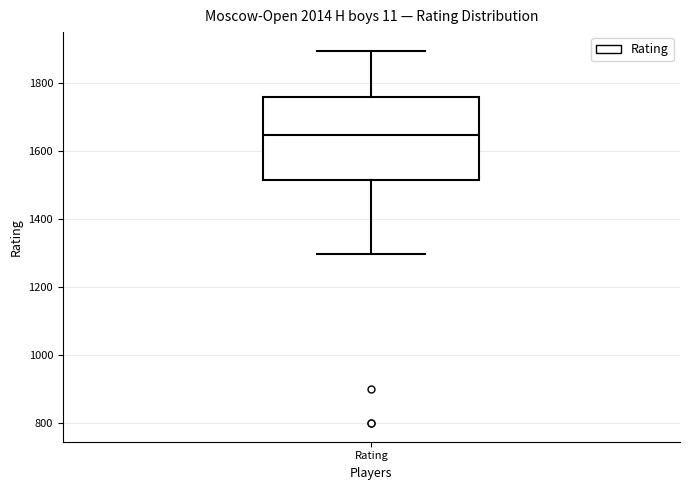

Where is the upper edge of the box for Rating on the y-axis? The values are not printed on the chart, so give them approximately, as read against the axis.

1760